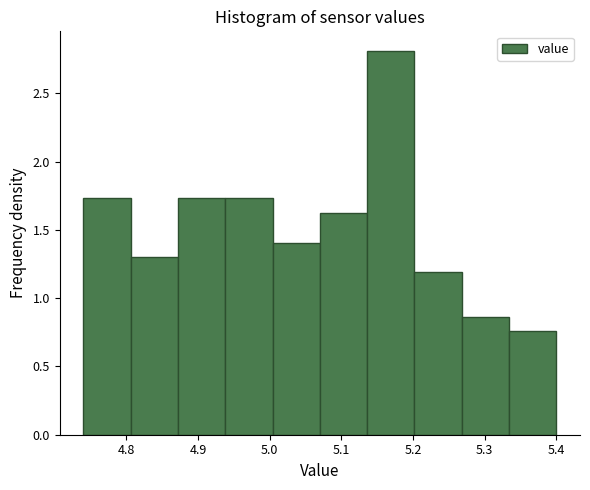

Reading left to right, list every bar in this chart as the range it spans on the x-axis followed by its height. Neither the bar edges nor the heights are printed on the chart, so give them approximately, as read against the axes.

4.740 to 4.806: 1.75
4.806 to 4.872: 1.30
4.872 to 4.938: 1.75
4.938 to 5.004: 1.75
5.004 to 5.070: 1.40
5.070 to 5.136: 1.60
5.136 to 5.202: 2.80
5.202 to 5.268: 1.20
5.268 to 5.334: 0.85
5.334 to 5.400: 0.75